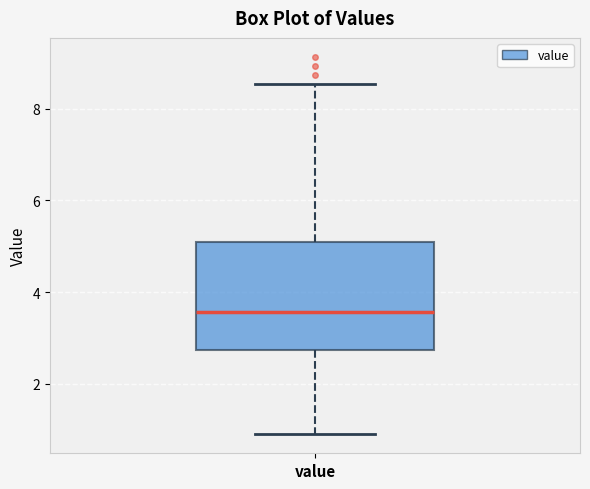

Where does the median line of the box for value sit on the y-axis? The values are not printed on the chart, so give them approximately, as read against the axis.

3.6